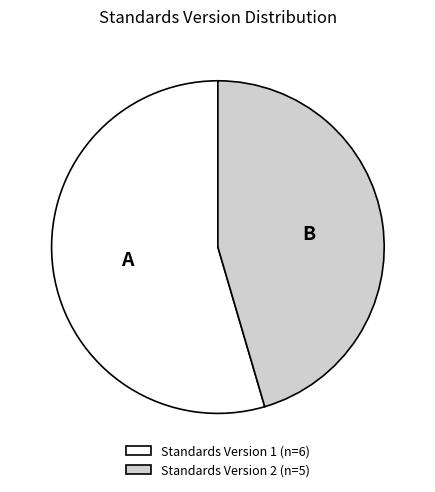

Is it true that Standards Version 2 (n=5) is 45% of the pie?

True